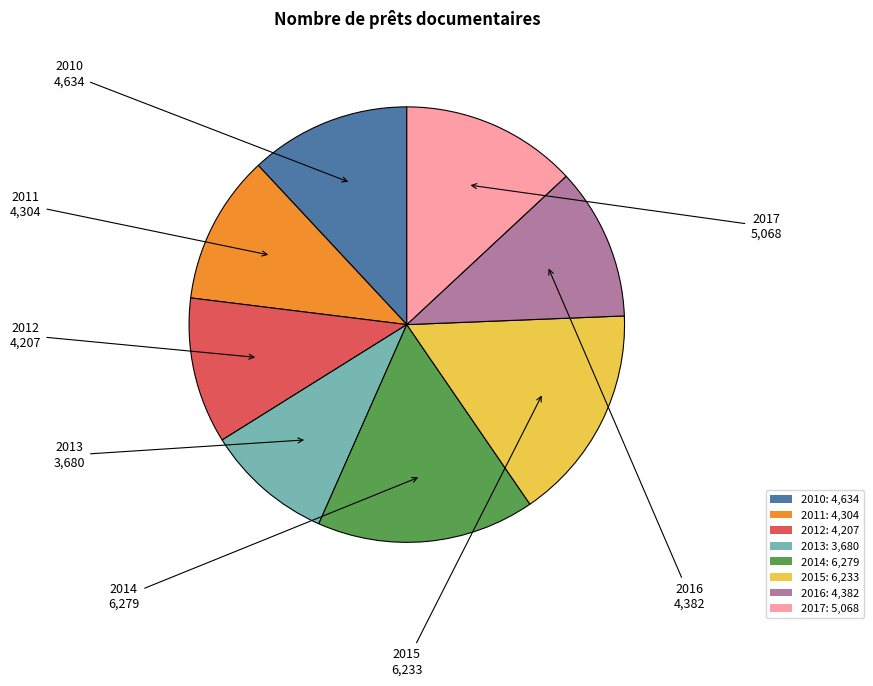

Is the sum of 2014: 6,279 and 2017: 5,068 greater than half?

No